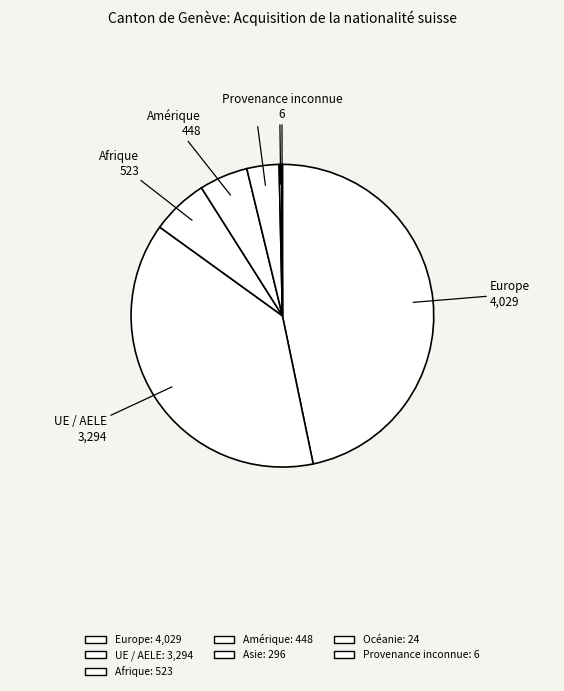

What is the largest slice in the pie chart?

Europe